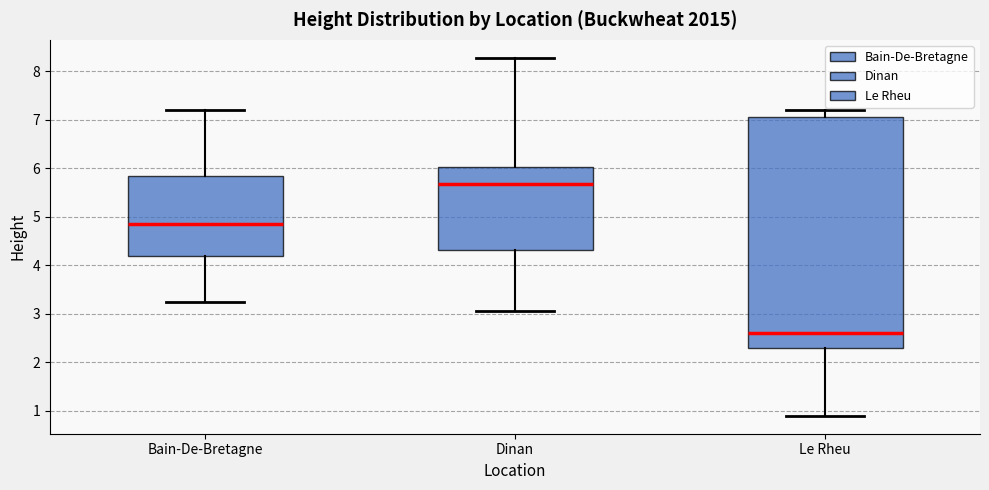

Where does the upper whisker of the box for Dinan end on the y-axis? The values are not printed on the chart, so give them approximately, as read against the axis.

8.3